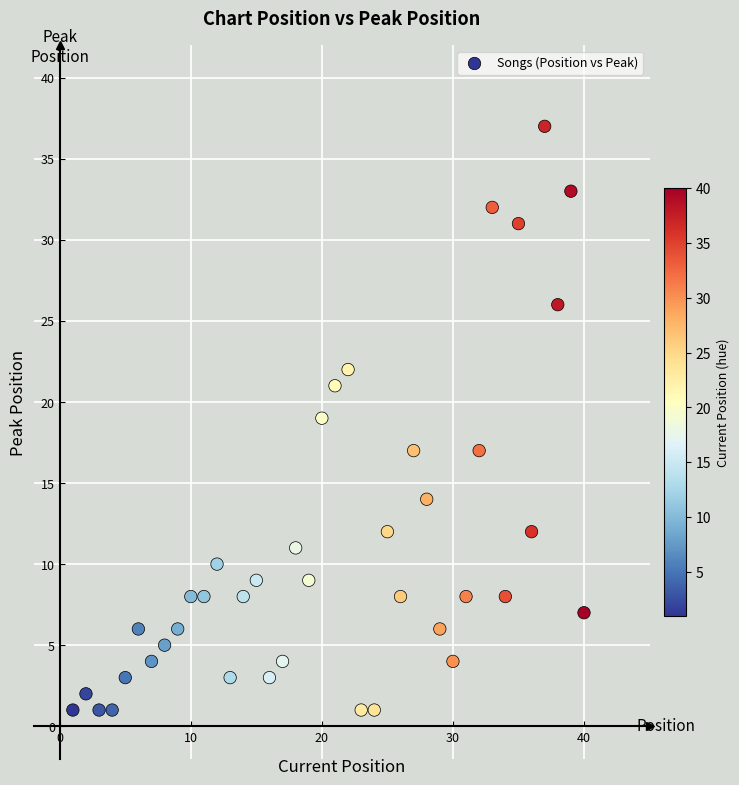

What is the range of X values (max minus min)?

39